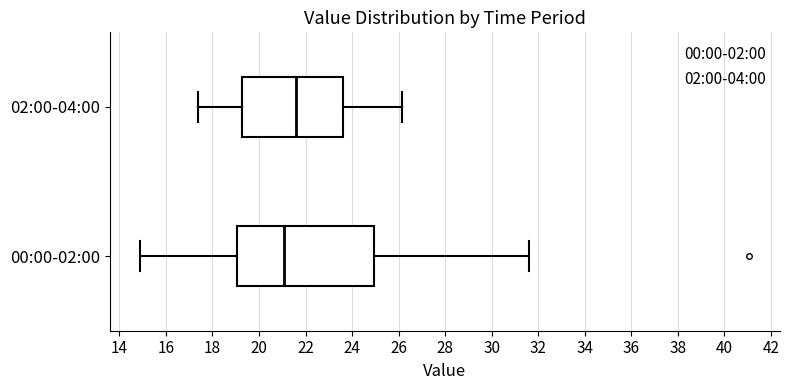

Reading bottom to top, transcribe this box plot: for each box, give where its median line is, the range the box spans, and where its two whiskers end, as read against the x-axis. The values are not printed on the chart, so give them approximately, as read against the axis.

00:00-02:00: median 21.0, box 19.0 to 25.0, whiskers 15.0 to 31.6
02:00-04:00: median 21.6, box 19.2 to 23.6, whiskers 17.4 to 26.2